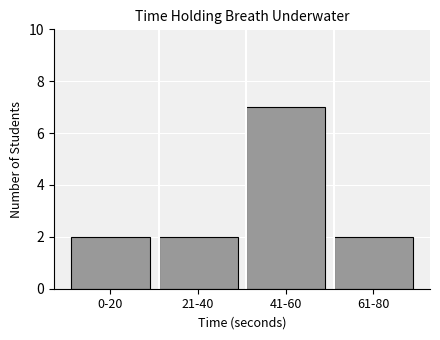

Reading right to left, transcribe all the data shown in this chart.

61-80=2	41-60=7	21-40=2	0-20=2